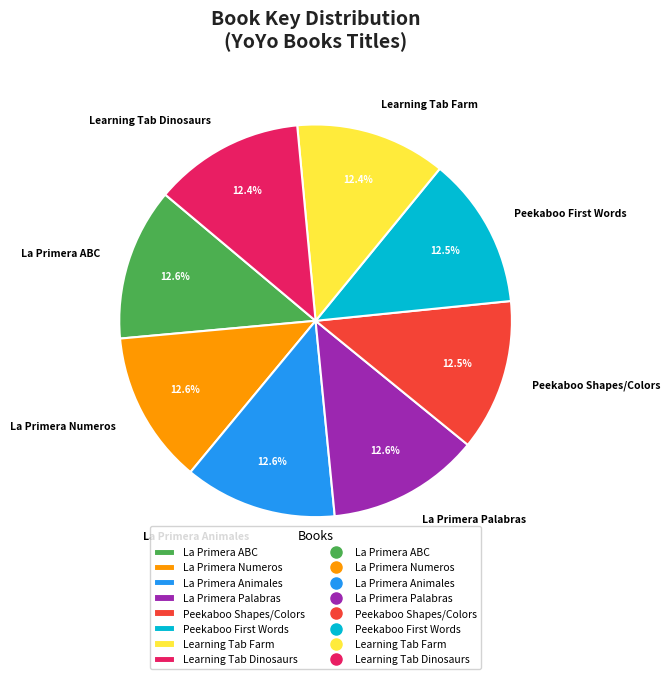

Is it true that La Primera ABC is 1% of the pie?

False